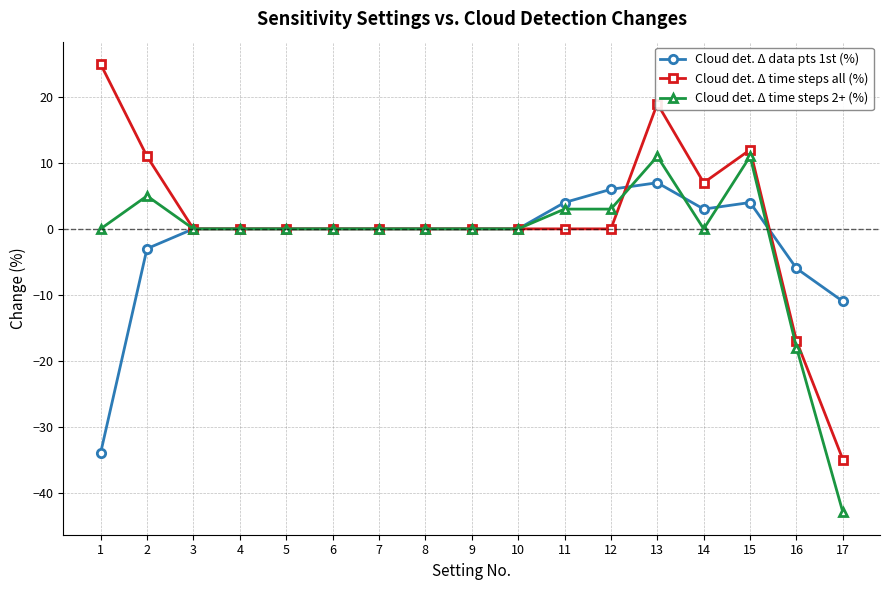

Reading right to left, list all the values displayed in this chart.

Cloud det. Δ data pts 1st (%): -11	-6	4	3	7	6	4	0	0	0	0	0	0	0	0	-3	-34
Cloud det. Δ time steps all (%): -35	-17	12	7	19	0	0	0	0	0	0	0	0	0	0	11	25
Cloud det. Δ time steps 2+ (%): -43	-18	11	0	11	3	3	0	0	0	0	0	0	0	0	5	0